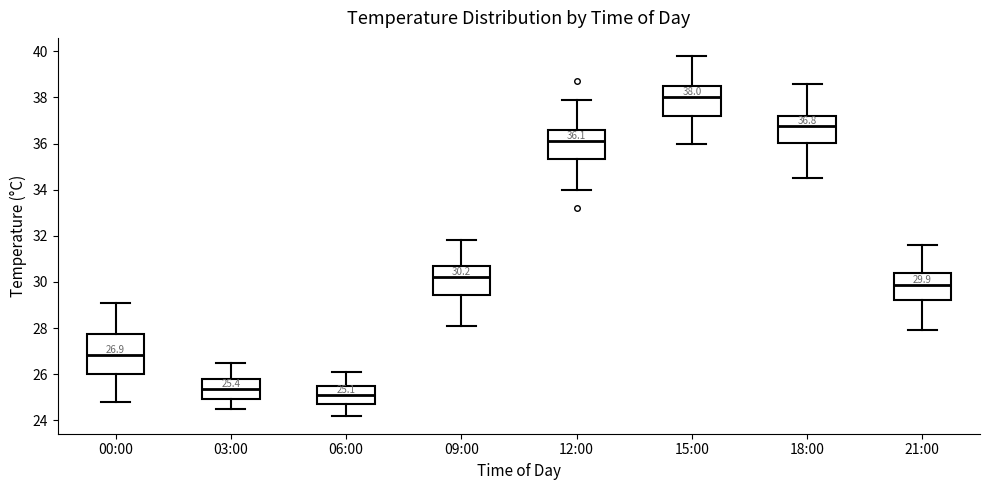

Which box is the tallest, from its lower edge to its upper edge?

00:00